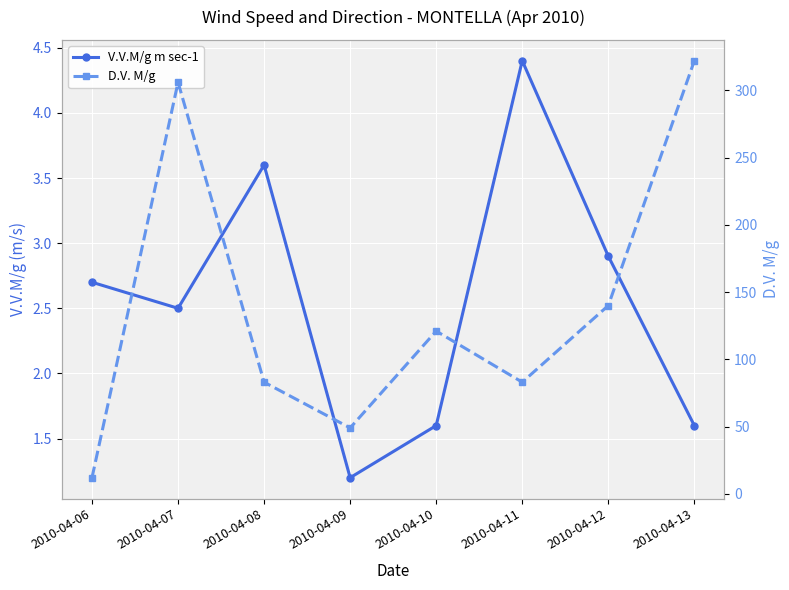

What is the total value across all series at 2010-04-12?

142.9